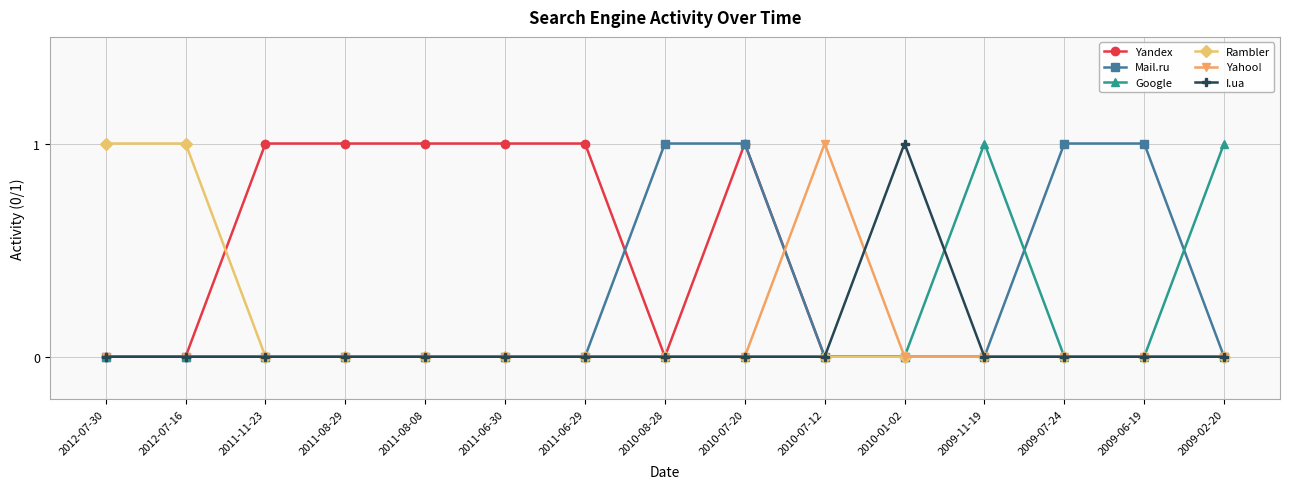

Reading right to left, extract all data points from this chart.

Yandex: 2009-02-20=0	2009-06-19=0	2009-07-24=0	2009-11-19=0	2010-01-02=0	2010-07-12=0	2010-07-20=1	2010-08-28=0	2011-06-29=1	2011-06-30=1	2011-08-08=1	2011-08-29=1	2011-11-23=1	2012-07-16=0	2012-07-30=0
Mail.ru: 2009-02-20=0	2009-06-19=1	2009-07-24=1	2009-11-19=0	2010-01-02=0	2010-07-12=0	2010-07-20=1	2010-08-28=1	2011-06-29=0	2011-06-30=0	2011-08-08=0	2011-08-29=0	2011-11-23=0	2012-07-16=0	2012-07-30=0
Google: 2009-02-20=1	2009-06-19=0	2009-07-24=0	2009-11-19=1	2010-01-02=0	2010-07-12=0	2010-07-20=0	2010-08-28=0	2011-06-29=0	2011-06-30=0	2011-08-08=0	2011-08-29=0	2011-11-23=0	2012-07-16=0	2012-07-30=0
Rambler: 2009-02-20=0	2009-06-19=0	2009-07-24=0	2009-11-19=0	2010-01-02=0	2010-07-12=0	2010-07-20=0	2010-08-28=0	2011-06-29=0	2011-06-30=0	2011-08-08=0	2011-08-29=0	2011-11-23=0	2012-07-16=1	2012-07-30=1
Yahoo!: 2009-02-20=0	2009-06-19=0	2009-07-24=0	2009-11-19=0	2010-01-02=0	2010-07-12=1	2010-07-20=0	2010-08-28=0	2011-06-29=0	2011-06-30=0	2011-08-08=0	2011-08-29=0	2011-11-23=0	2012-07-16=0	2012-07-30=0
I.ua: 2009-02-20=0	2009-06-19=0	2009-07-24=0	2009-11-19=0	2010-01-02=1	2010-07-12=0	2010-07-20=0	2010-08-28=0	2011-06-29=0	2011-06-30=0	2011-08-08=0	2011-08-29=0	2011-11-23=0	2012-07-16=0	2012-07-30=0